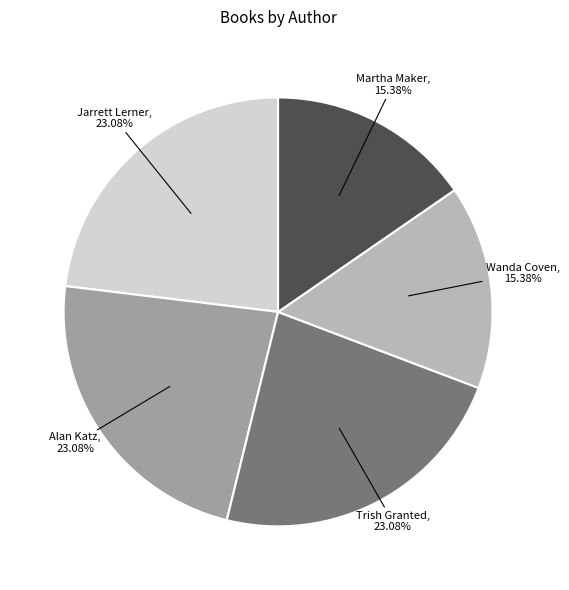

Is Alan Katz, 23.08% the majority of the pie?

No